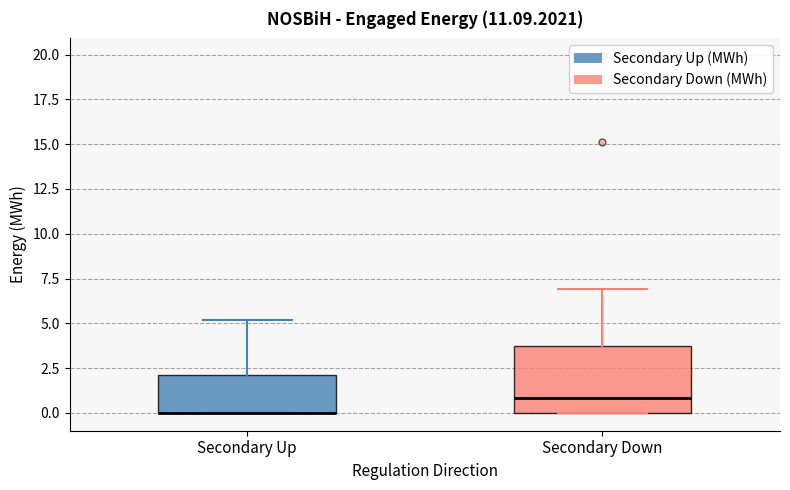

Comparing the boxes themselves (not the whiskers), which one is the tallest?

Secondary Down